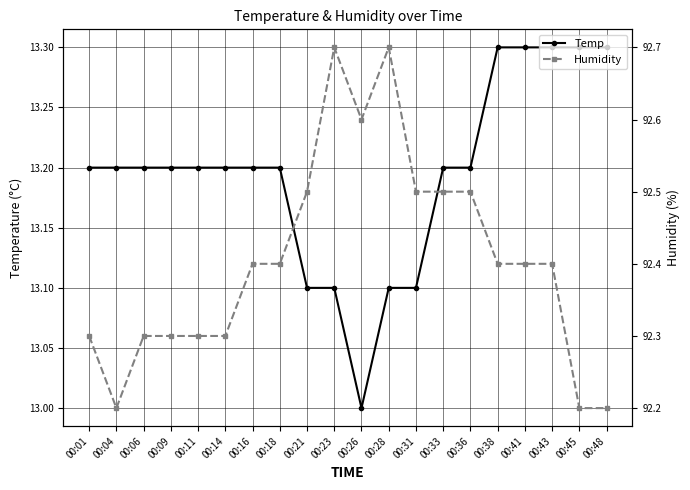

Which series has the largest range (max minus min)?

Humidity